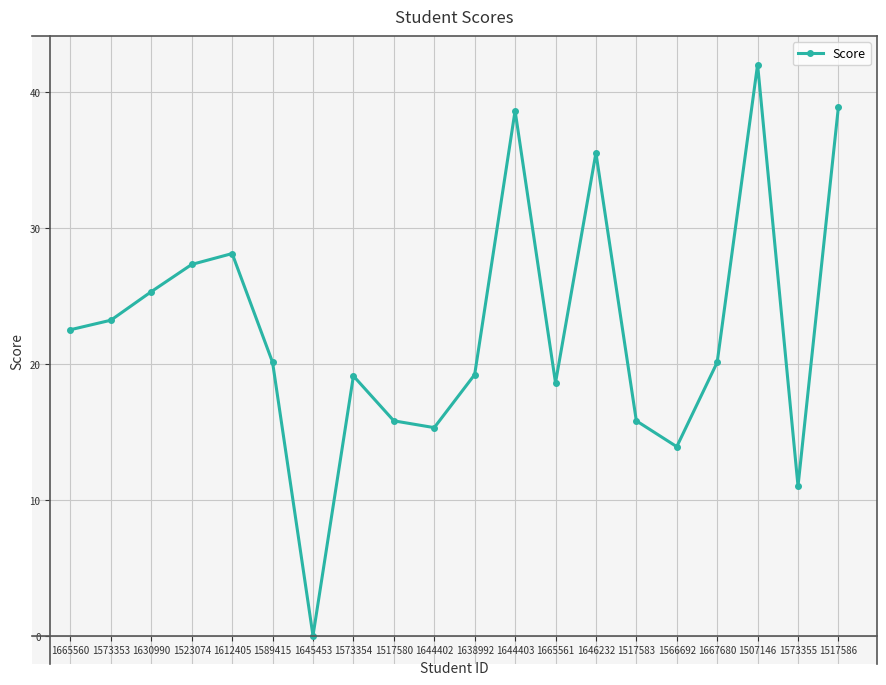

Is it true that the value at 1638992 is 11.1?

False